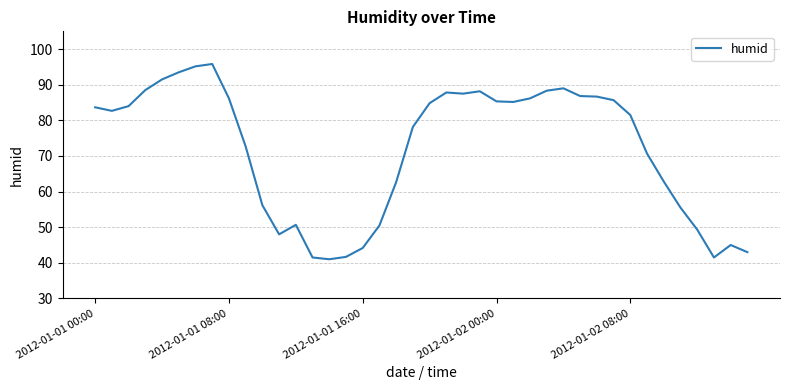

What is the difference between the maximum and minimum values?

54.8